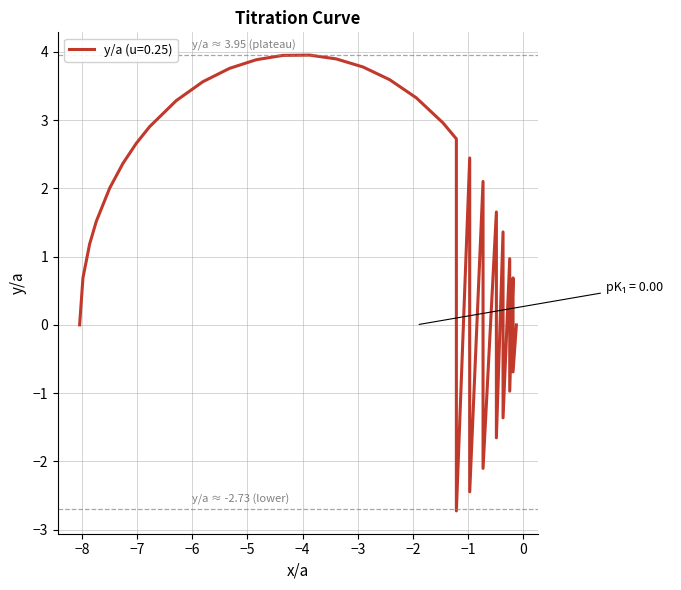

What is the difference between the maximum and minimum values?

6.7